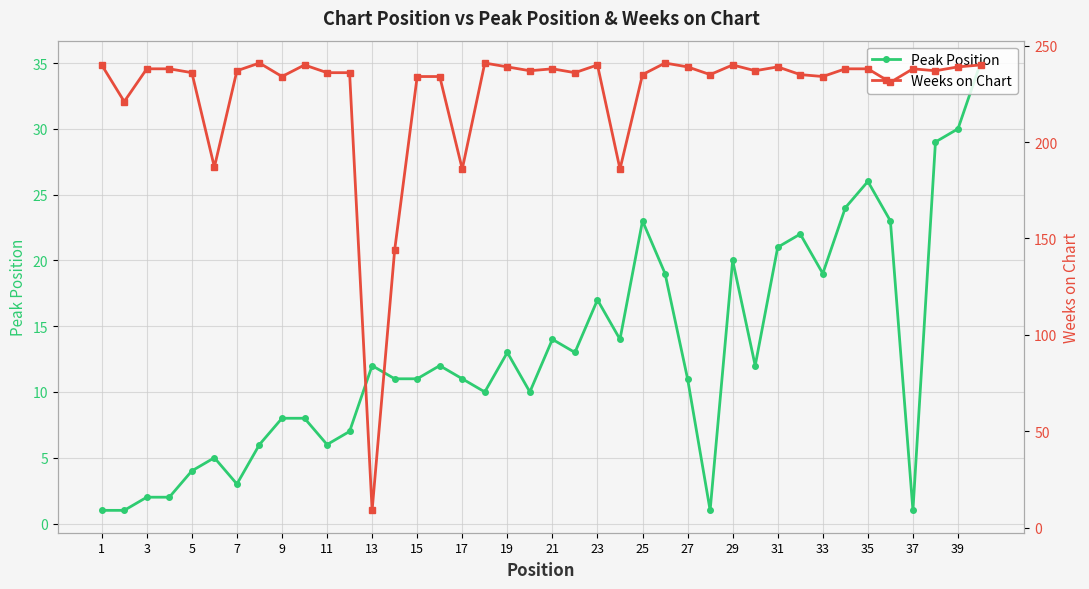

Read the Peak Position value at 17, to the nearest 5.

10